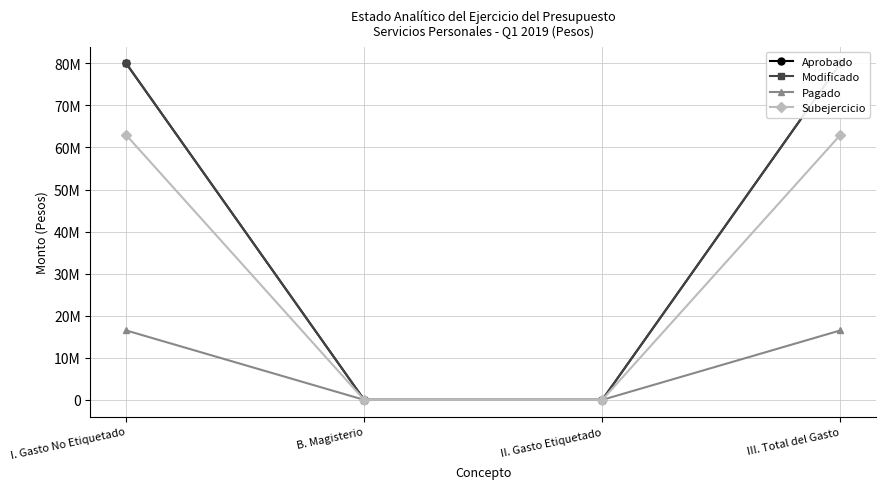

Which has a higher value, II. Gasto Etiquetado or I. Gasto No Etiquetado?

I. Gasto No Etiquetado